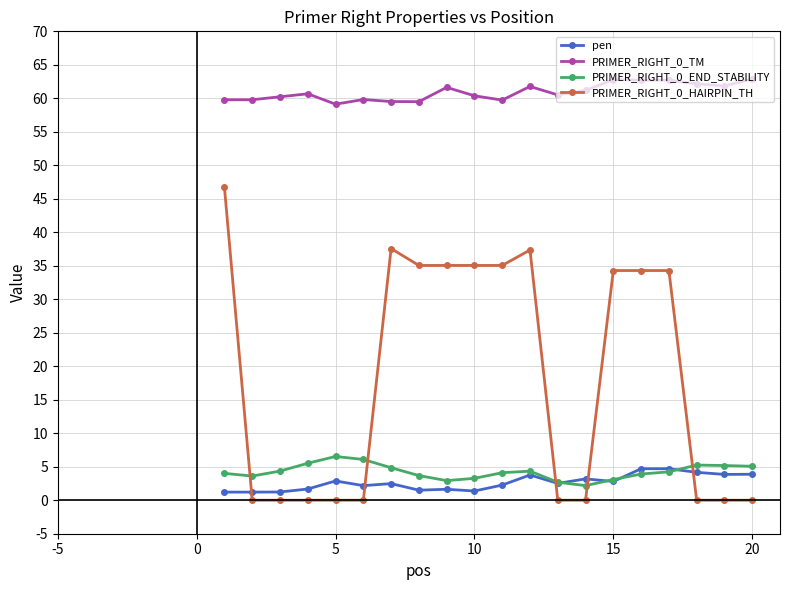

Which series has the largest range (max minus min)?

PRIMER_RIGHT_0_HAIRPIN_TH